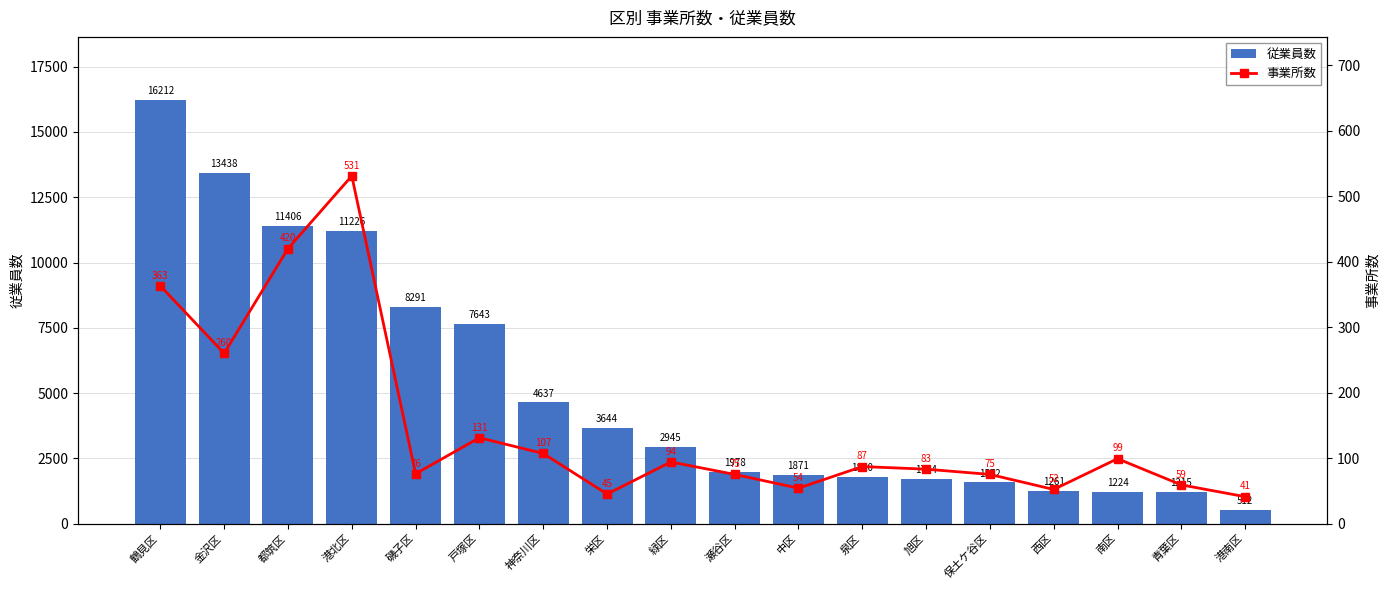

Between 都筑区 and 港北区, which series saw the biggest shift?

従業員数